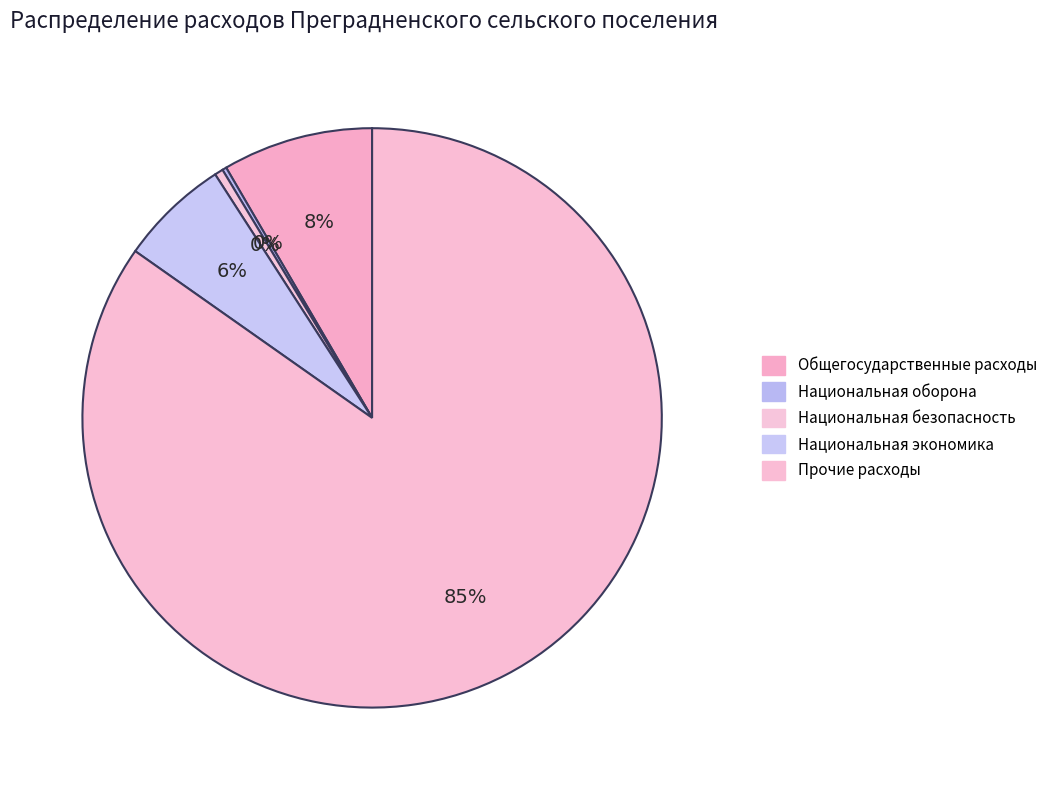

What is the change in value from Общегосударственные расходы to Национальная оборона?

-4539.6